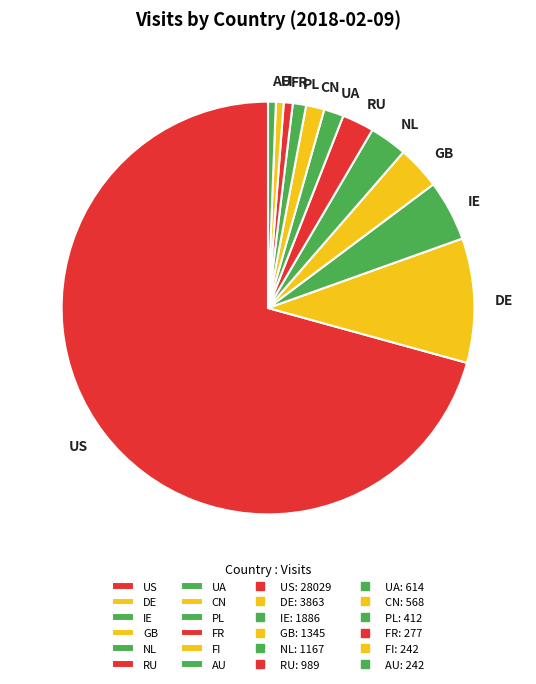

Count the number of slices in the pie.

12